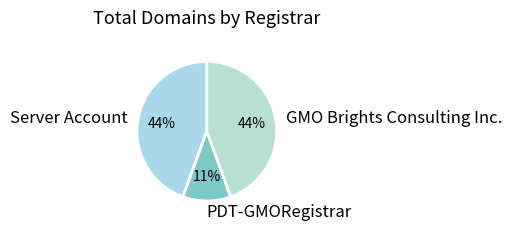

Which slice is the smallest?

PDT-GMORegistrar